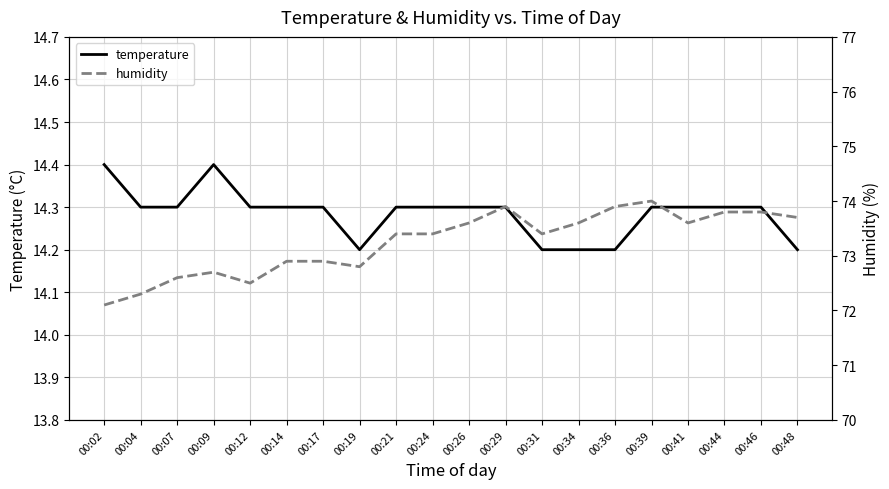

Does the chart display data point markers on the line(s)?

No